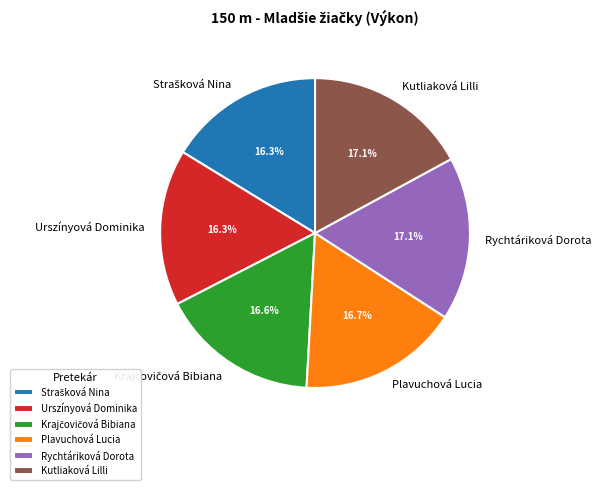

Do Plavuchová Lucia and Kutliaková Lilli together represent more than half of the pie?

No